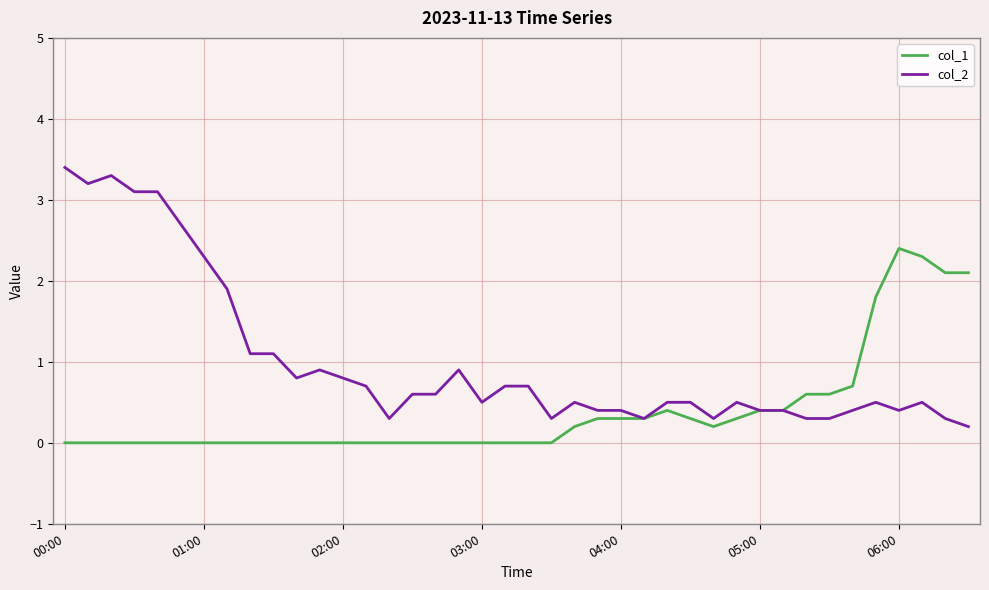

Rank the series by their average value, from highest to lowest.

col_2, col_1